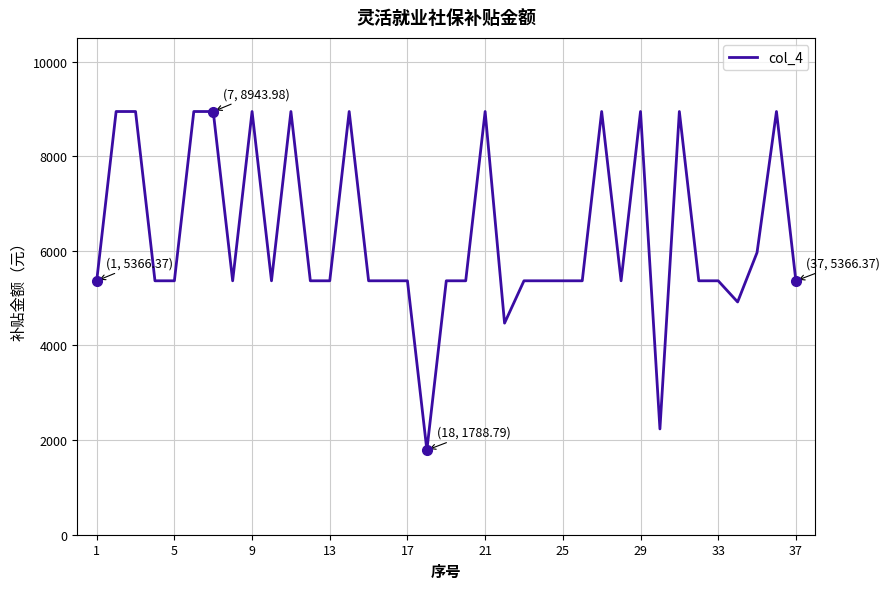

What is the greatest value displayed?

8944.0